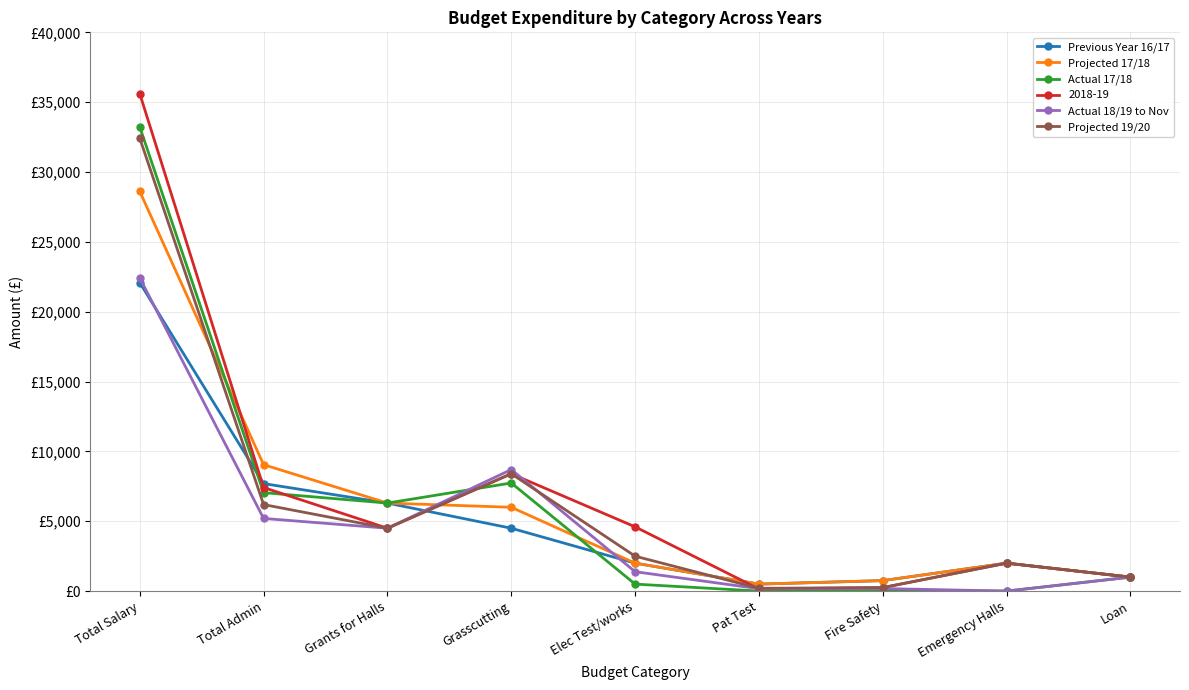

The Actual 17/18 series shows 17718 at Pat Test. True or false?

False